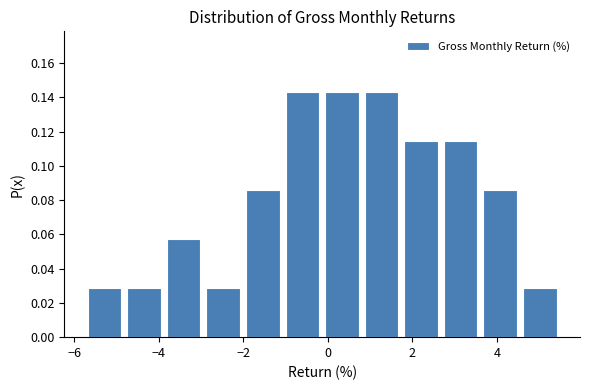

Reading left to right, transcribe this chart: for each bar, give the range it covers on the x-axis and its height. Neither the bar edges nor the heights are printed on the chart, so give them approximately, as read against the axes.

-5.8 to -4.8: 0.028
-4.8 to -3.8: 0.028
-3.8 to -3.0: 0.058
-3.0 to -2.0: 0.028
-2.0 to -1.0: 0.086
-1.0 to -0.2: 0.142
-0.2 to 0.8: 0.142
0.8 to 1.8: 0.142
1.8 to 2.6: 0.114
2.6 to 3.6: 0.114
3.6 to 4.6: 0.086
4.6 to 5.4: 0.028